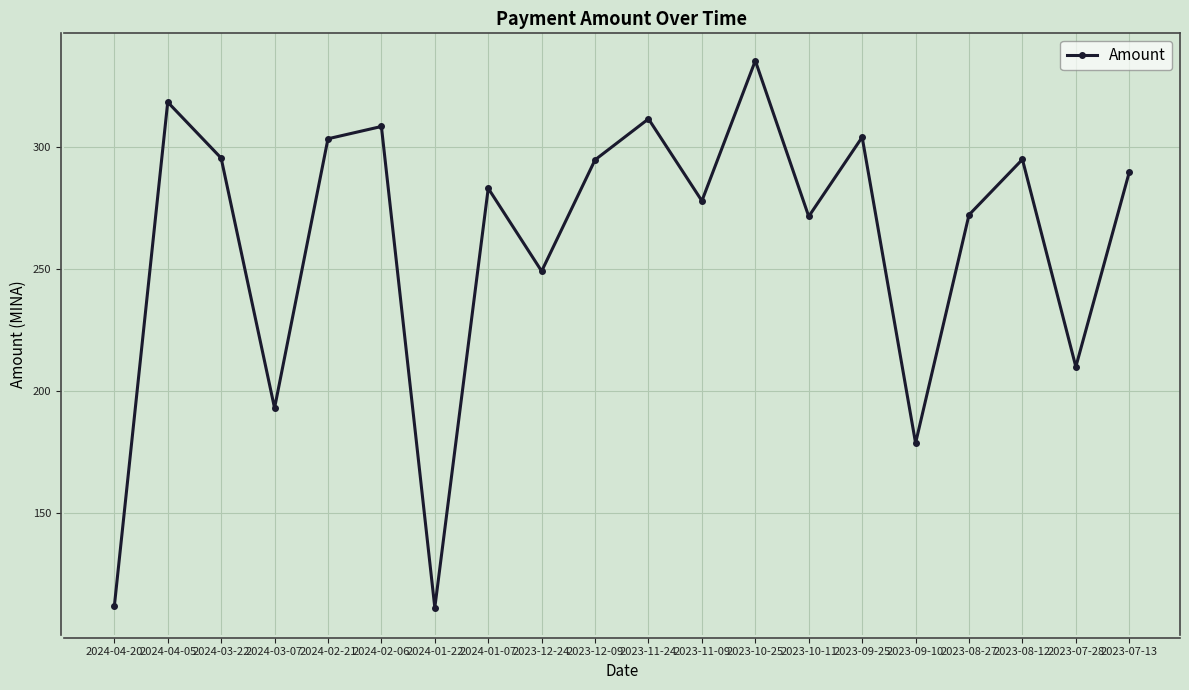

At which category does the chart reach its peak across all series?

2023-10-25